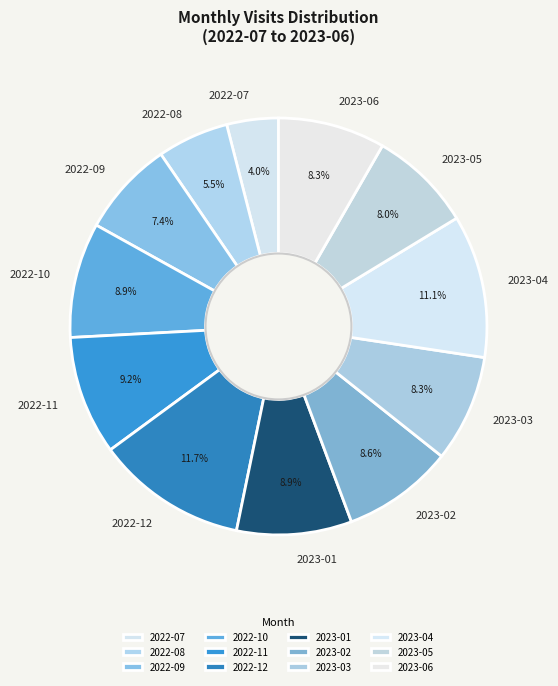

Combined, do 2022-09 and 2022-10 account for over 50%?

No